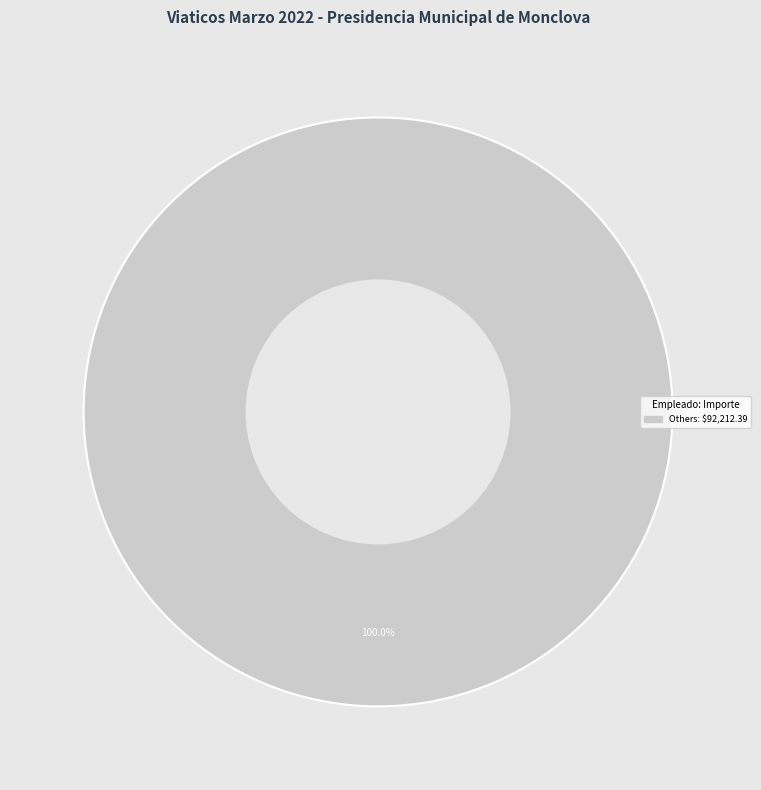

Does any single category account for the majority?

Yes